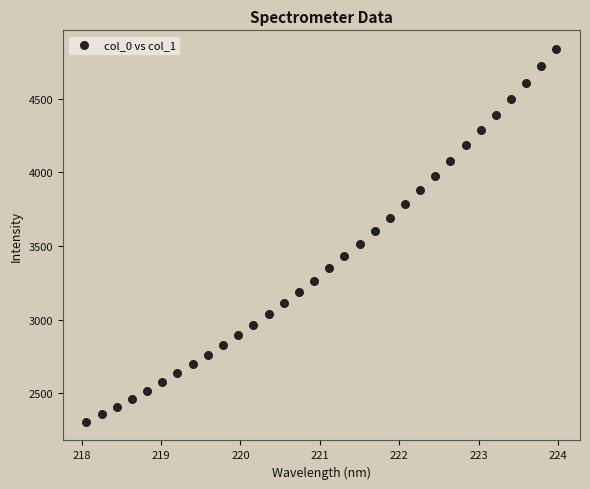

What is the range of X values (max minus min)?

5.9